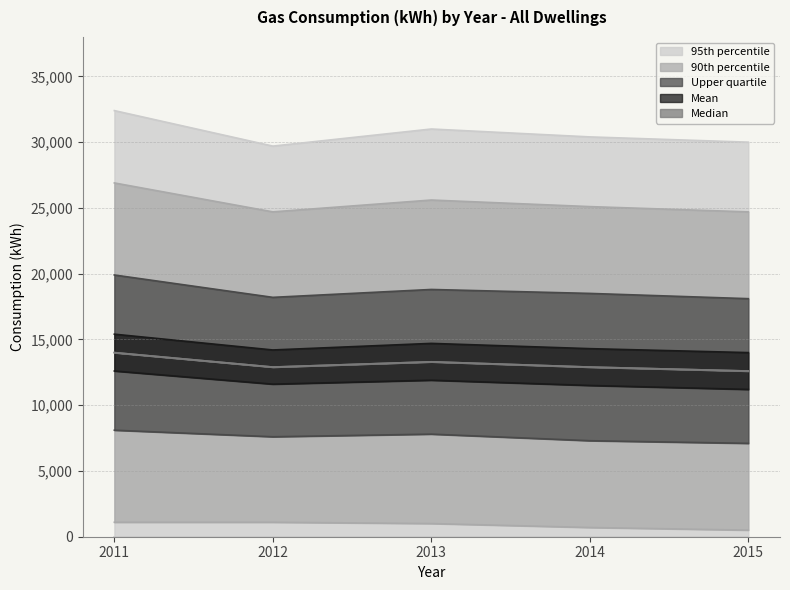

What is the value of the 95th percentile point at the 5th from the left?

30000